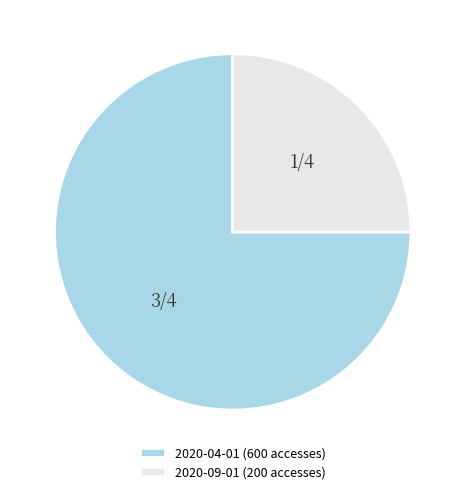

Is the sum of 2020-09-01 (200 accesses) and 2020-04-01 (600 accesses) greater than half?

Yes